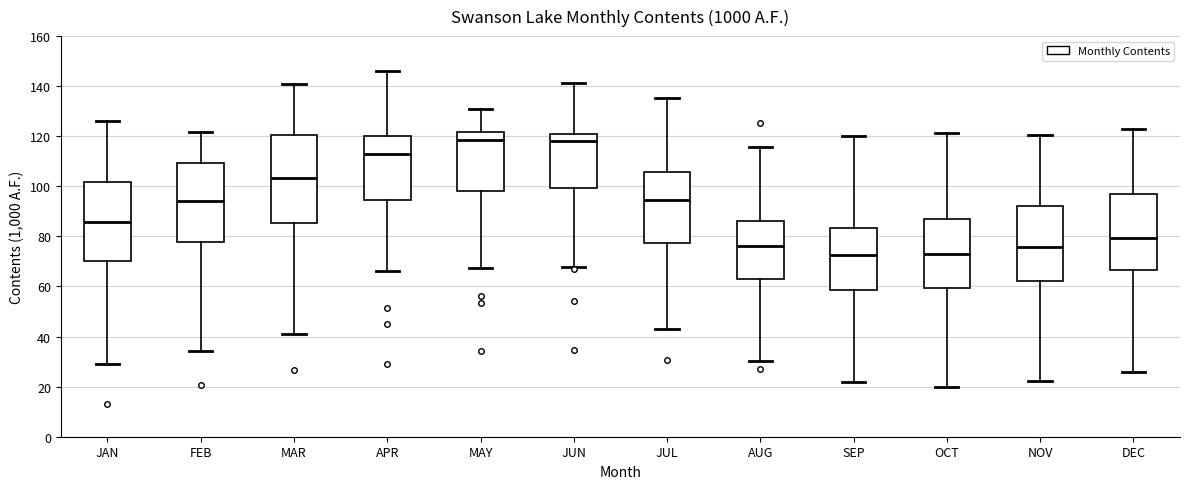

Reading left to right, read every box against the y-axis: the position of its median line, the range the box covers, and the ends of its whiskers. The values are not printed on the chart, so give them approximately, as read against the axis.

JAN: median 86, box 70 to 102, whiskers 30 to 126
FEB: median 94, box 78 to 110, whiskers 34 to 122
MAR: median 104, box 86 to 120, whiskers 40 to 140
APR: median 112, box 94 to 120, whiskers 66 to 146
MAY: median 118, box 98 to 122, whiskers 68 to 132
JUN: median 118, box 100 to 120, whiskers 68 to 142
JUL: median 94, box 78 to 106, whiskers 44 to 136
AUG: median 76, box 64 to 86, whiskers 30 to 116
SEP: median 72, box 58 to 84, whiskers 22 to 120
OCT: median 72, box 60 to 86, whiskers 20 to 122
NOV: median 76, box 62 to 92, whiskers 22 to 120
DEC: median 80, box 66 to 98, whiskers 26 to 122